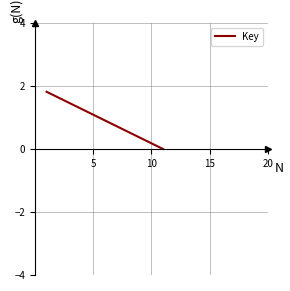

What is the maximum value shown in the chart?

1.8